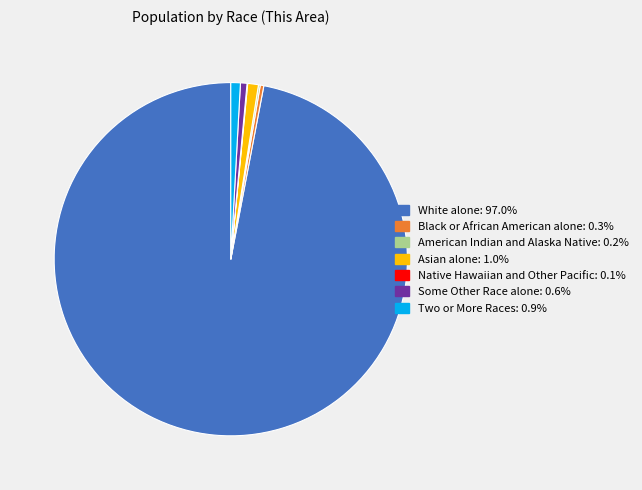

What is the ratio of the value at White alone to the value at Asian alone?

98.9